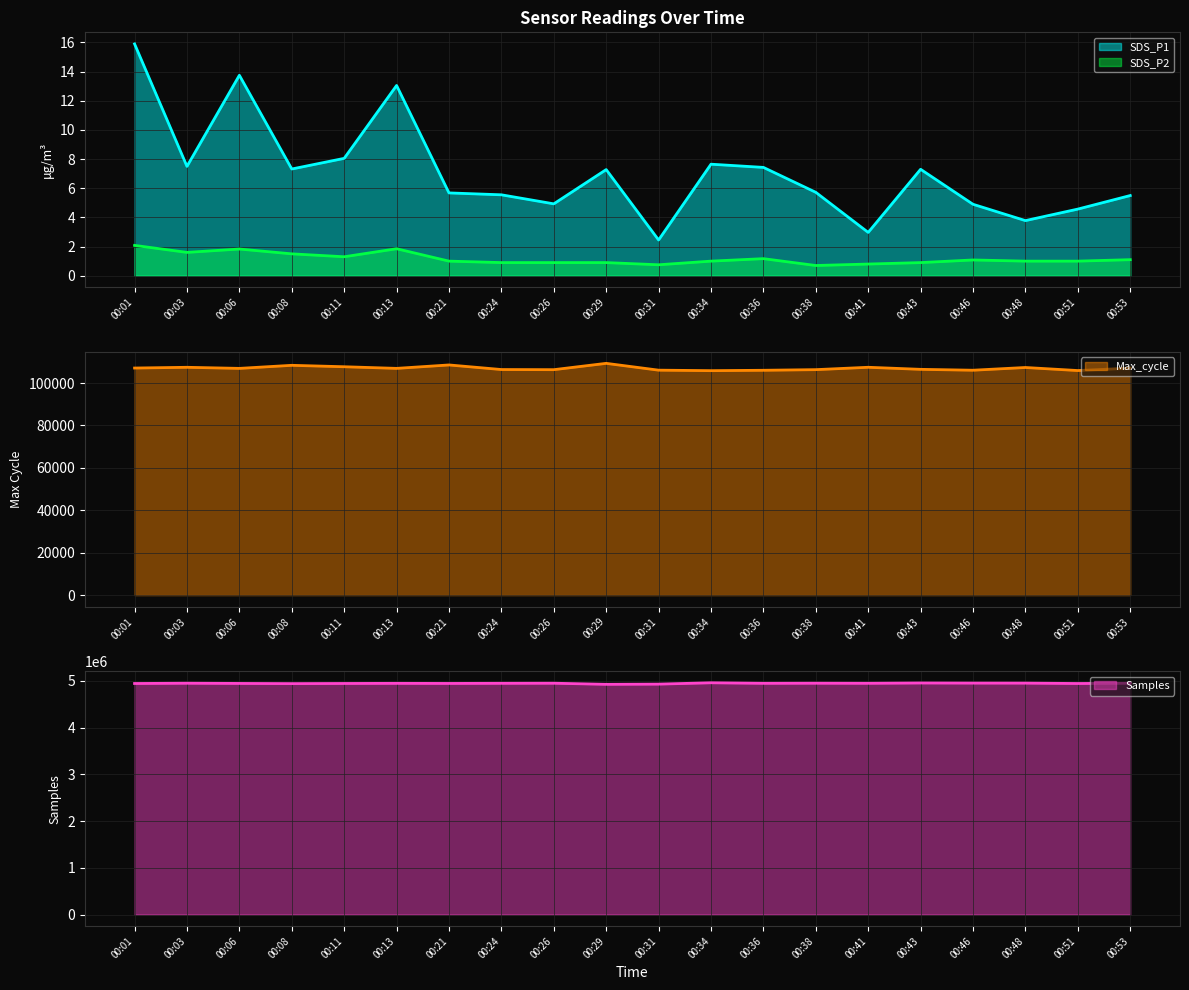

At 00:48, list the series in order from smallest to largest.

SDS_P2, SDS_P1, Max_cycle, Samples